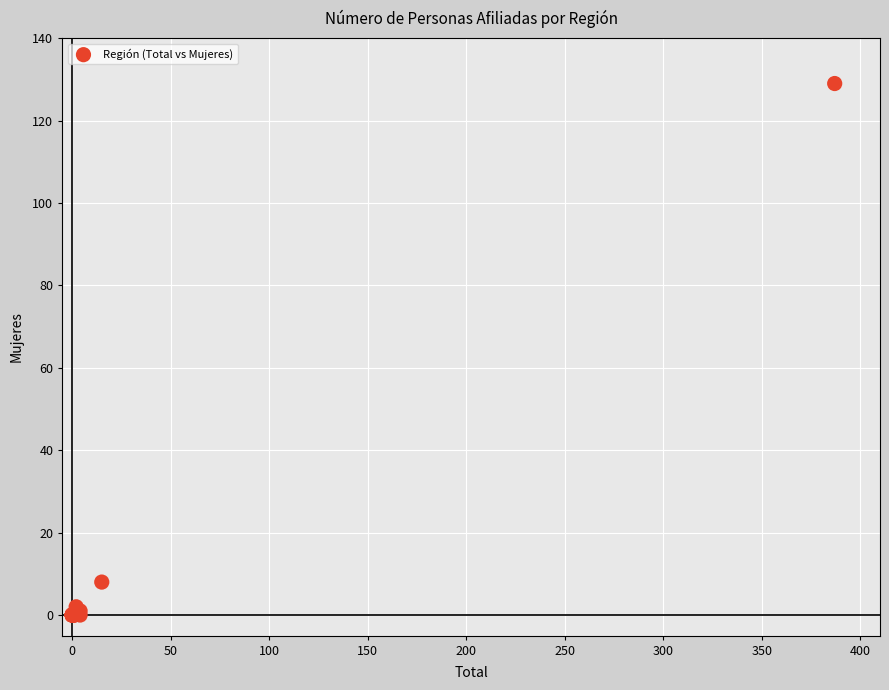

What Y value in the scatter plot is closest to 64?

8